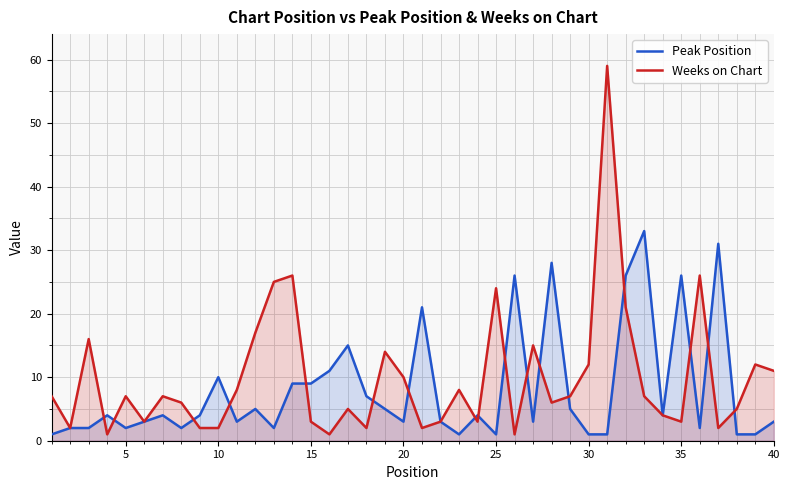

Which series has the widest spread of values?

Weeks on Chart